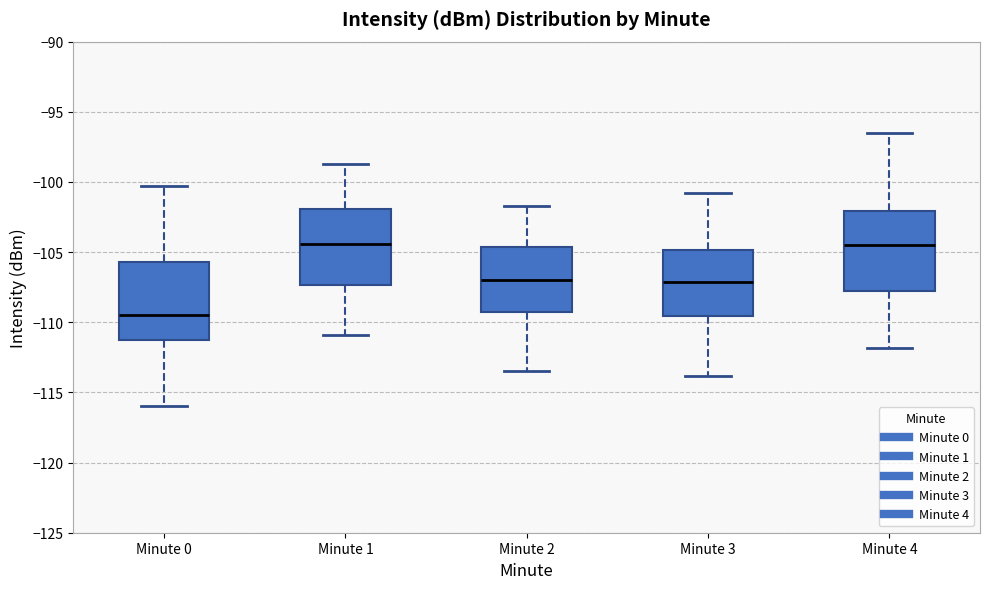

Reading left to right, transcribe this box plot: for each box, give where its median line is, the range the box spans, and where its two whiskers end, as read against the y-axis. The values are not printed on the chart, so give them approximately, as read against the axis.

Minute 0: median -109.5, box -111.0 to -105.5, whiskers -116.0 to -100.5
Minute 1: median -104.5, box -107.5 to -102.0, whiskers -111.0 to -98.5
Minute 2: median -107.0, box -109.5 to -104.5, whiskers -113.5 to -101.5
Minute 3: median -107.0, box -109.5 to -105.0, whiskers -114.0 to -101.0
Minute 4: median -104.5, box -108.0 to -102.0, whiskers -112.0 to -96.5